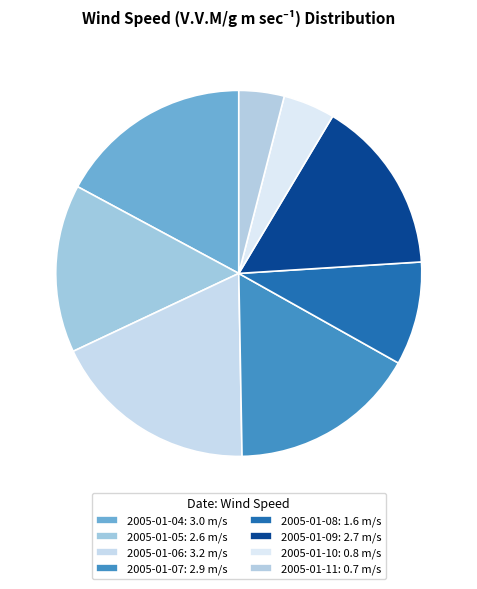

Does 2005-01-08 account for over 50% of the chart?

No